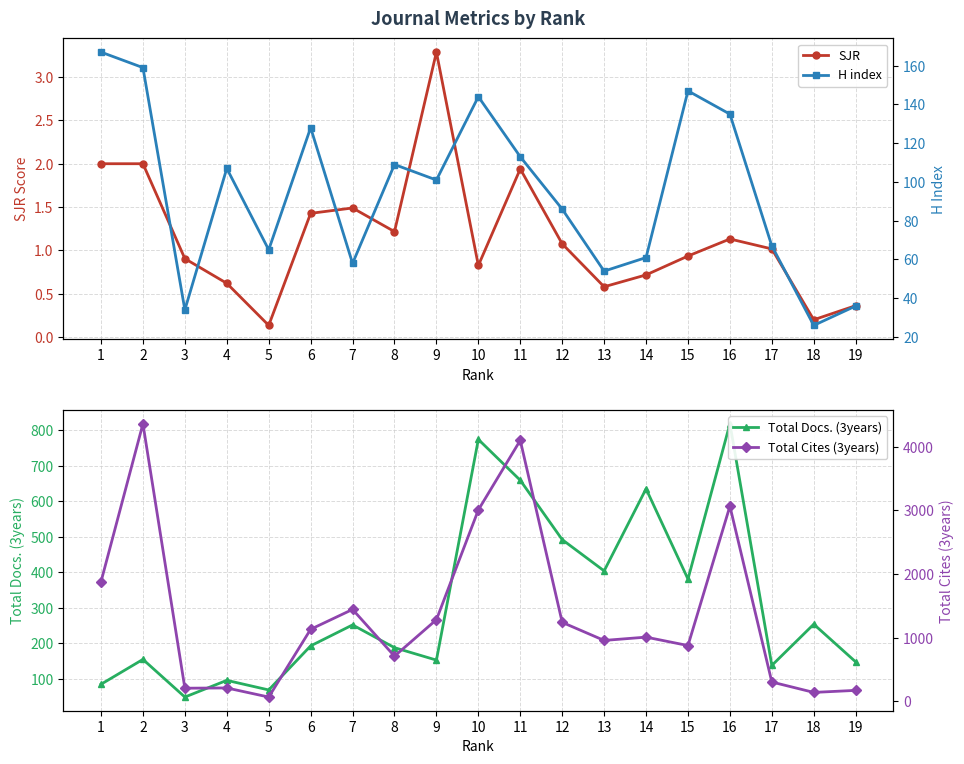

True or false: Total Cites (3years) and H index cross at least once.

False